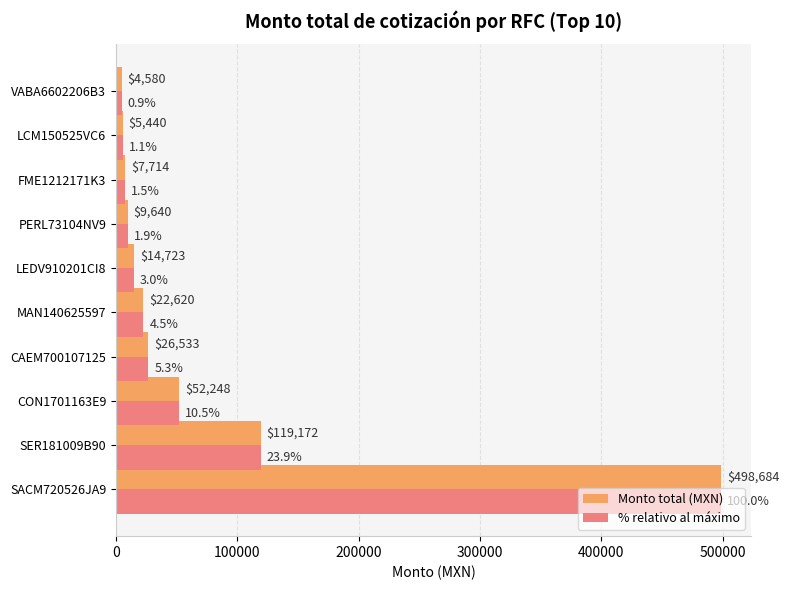

What is the greatest value displayed?

498684.0